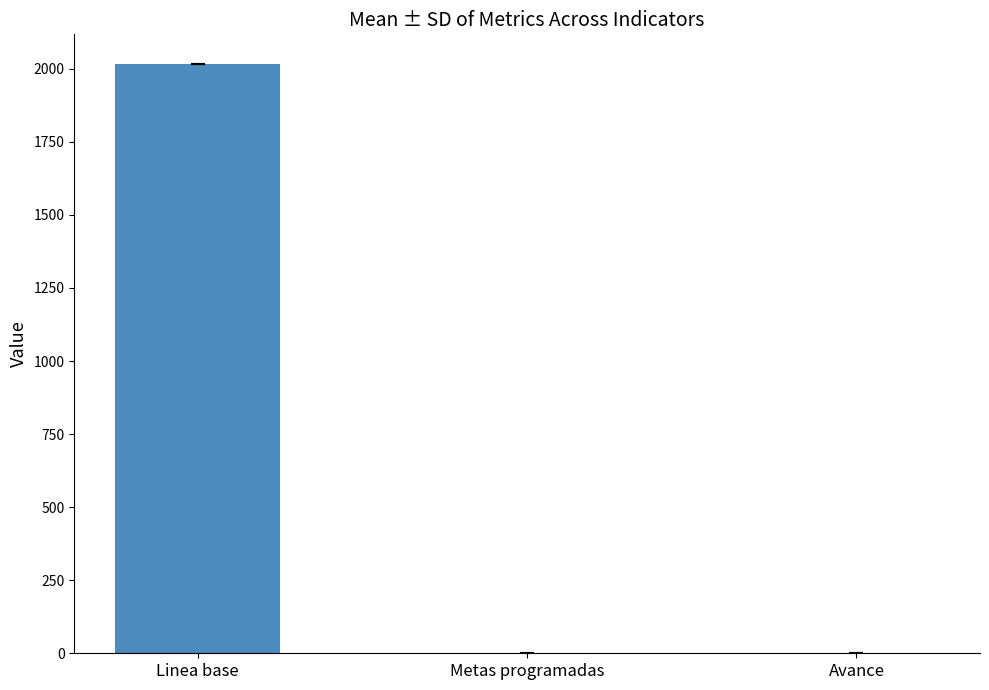

Are the bars horizontal?

No